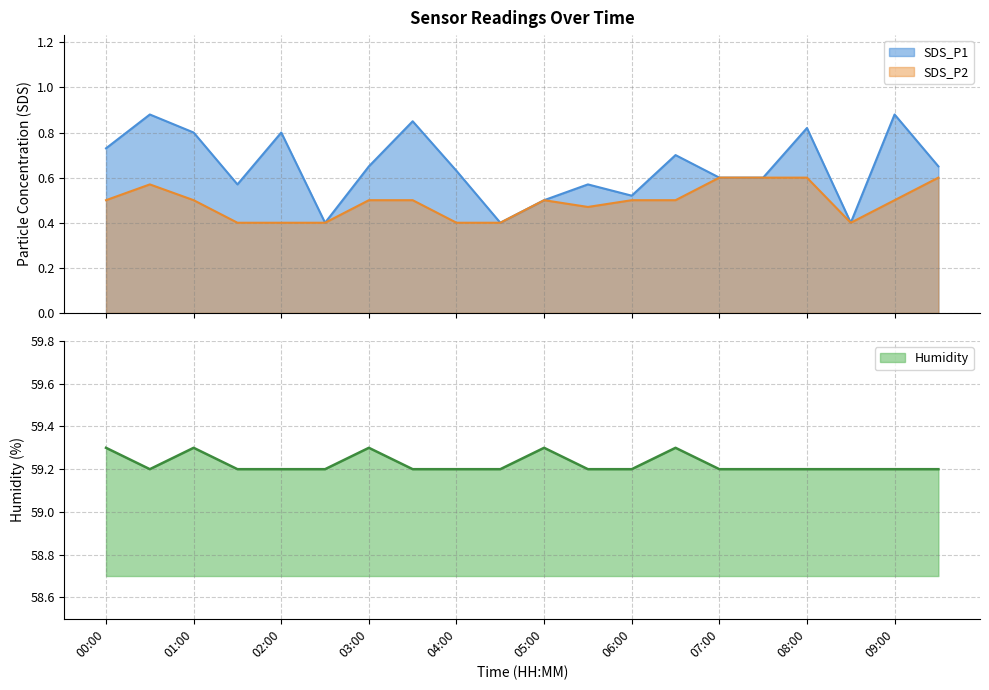

What is the difference between the SDS_P1 values at 01:00 and 09:00?

0.1